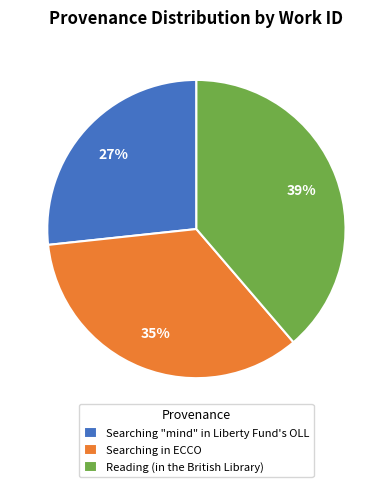

How many segments does this pie chart have?

3